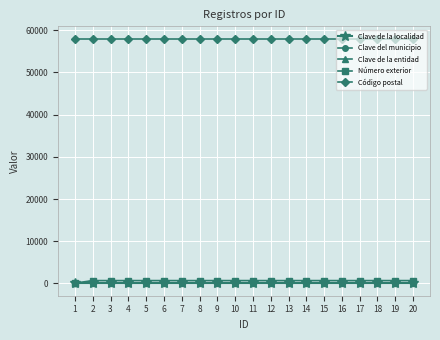

True or false: Código postal and Clave del municipio cross at least once.

False